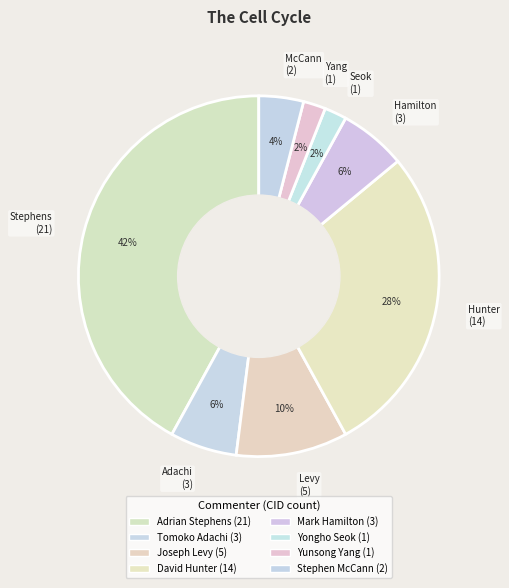

Count the number of slices in the pie.

8